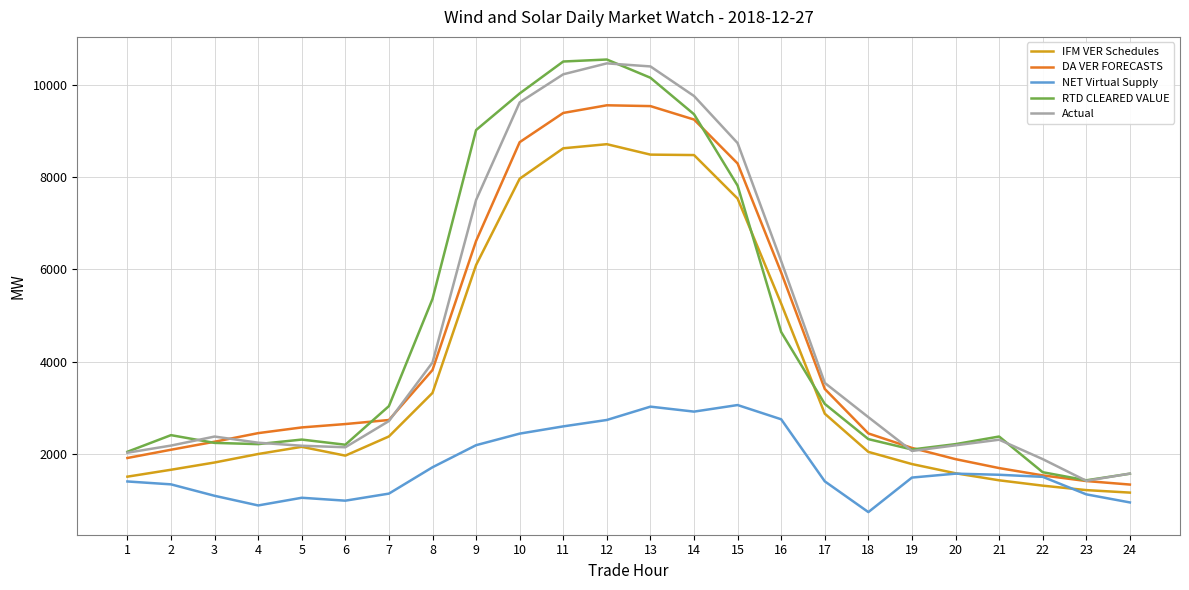

Is this an area chart (filled region under the line)?

No